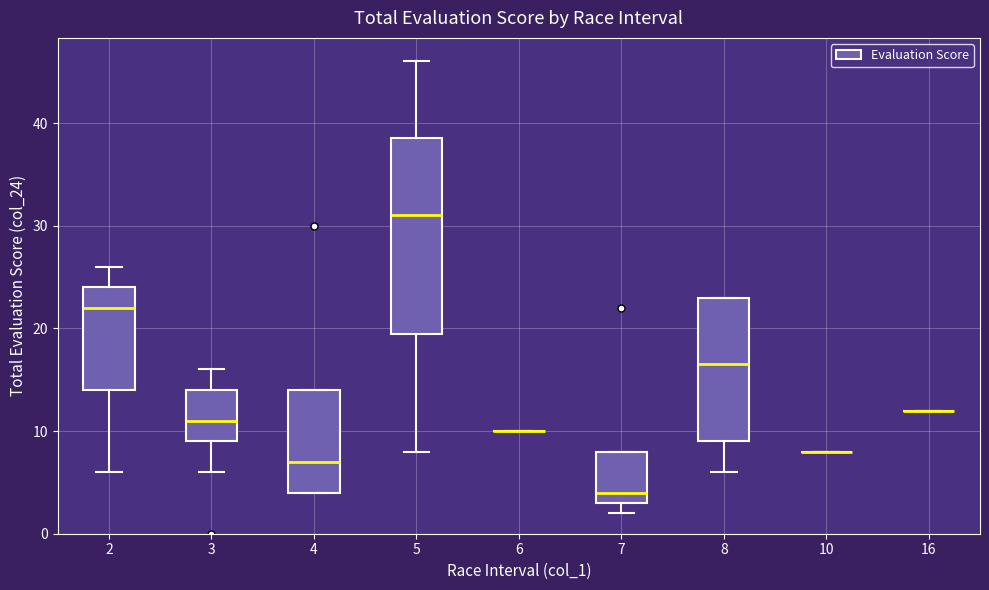

Which box is the tallest, from its lower edge to its upper edge?

5